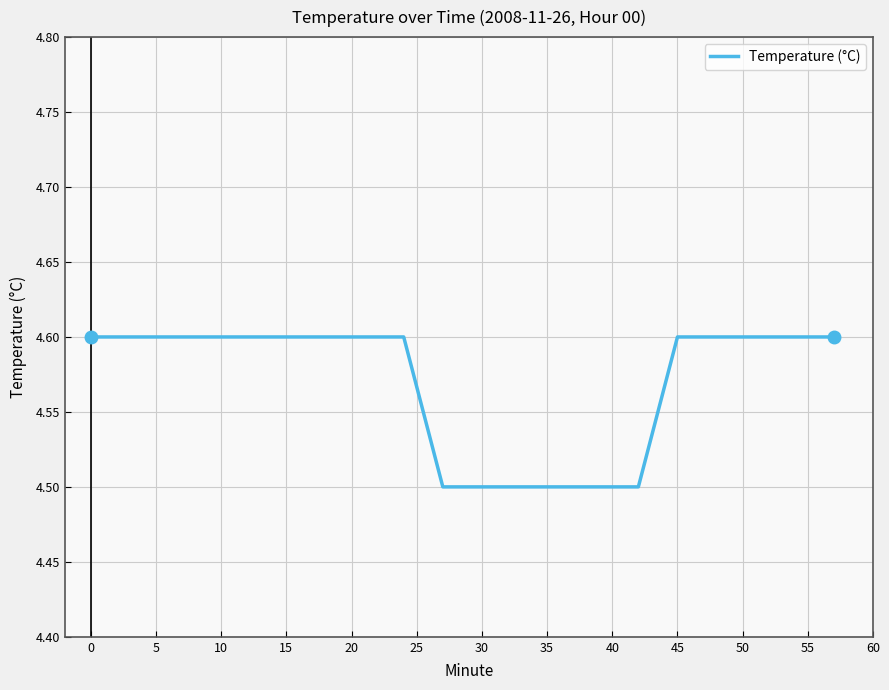

What is the smallest value displayed?

4.5